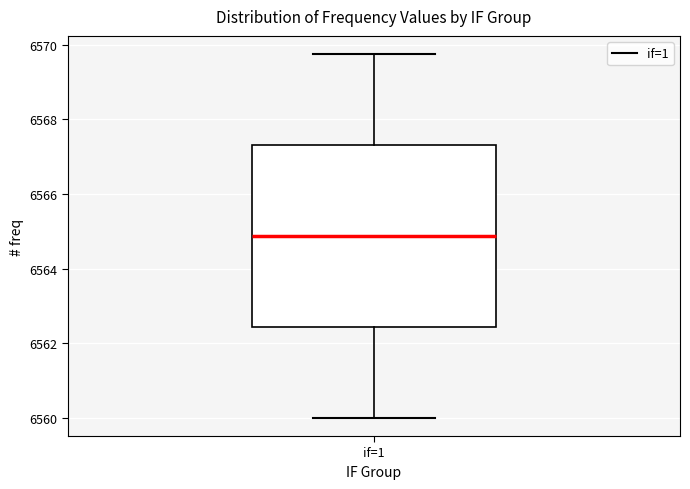

Read this box plot against the y-axis: the position of the median line, the range covered by the box, and the ends of both whiskers. The values are not printed on the chart, so give them approximately, as read against the axis.

median 6564.8, box 6562.4 to 6567.4, whiskers 6560.0 to 6569.8